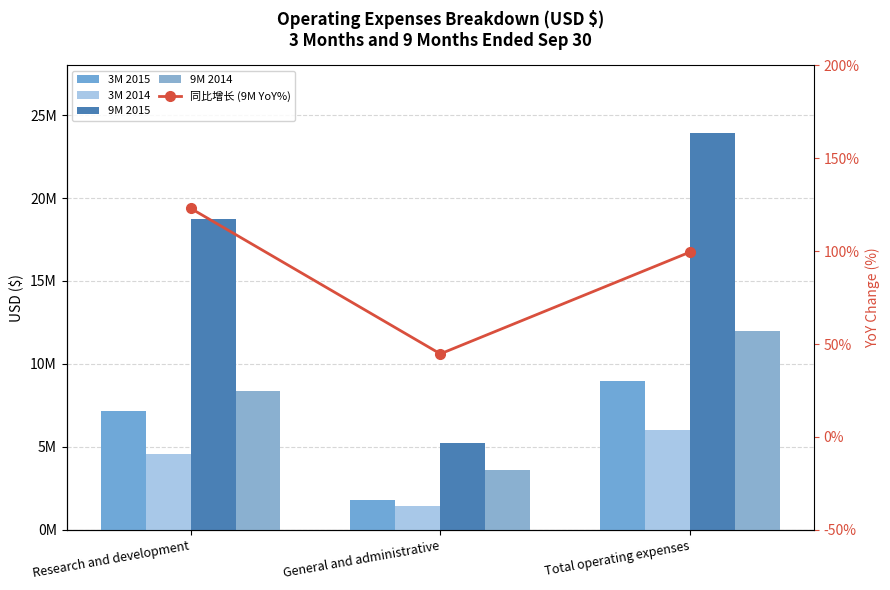

List the labels in order of 9M 2014 value, smallest first.

General and administrative, Research and development, Total operating expenses